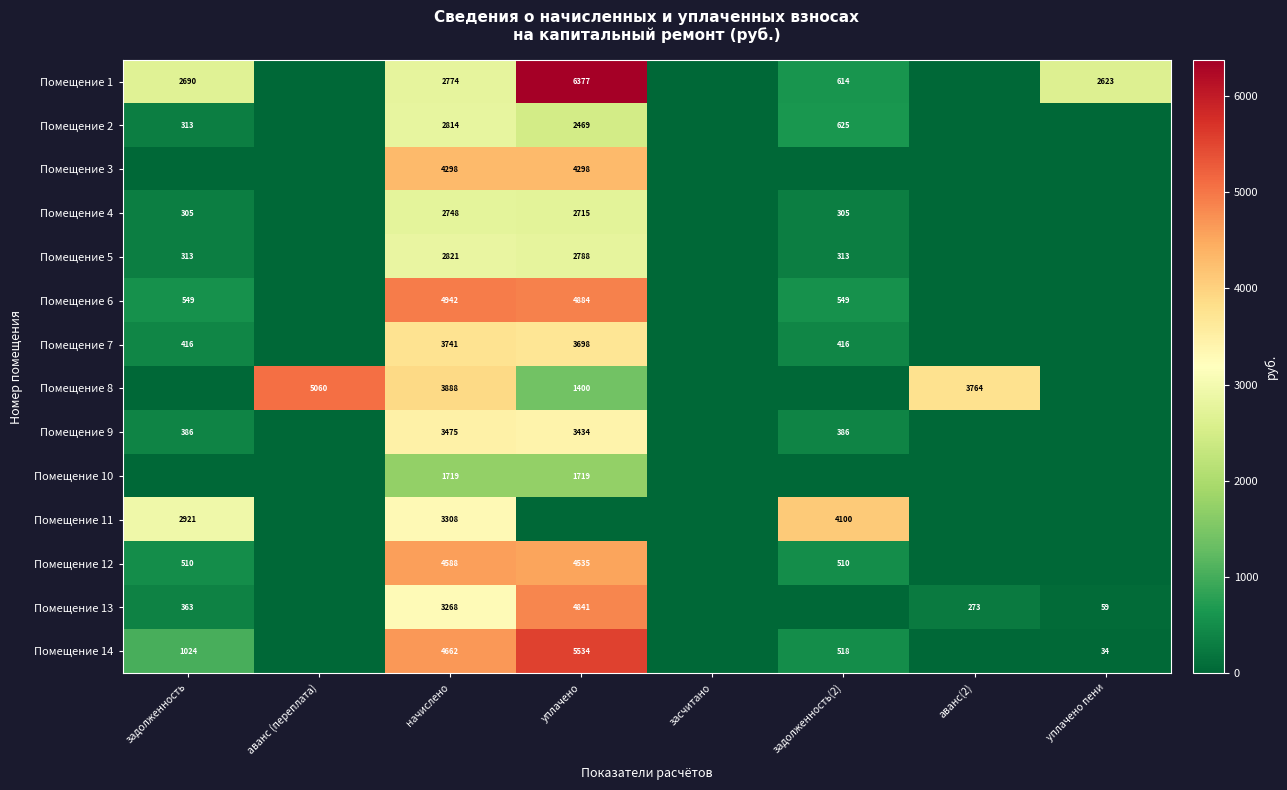

Is the value of Помещение 7 at задолженность greater than the value of Помещение 11 at начислено?

No